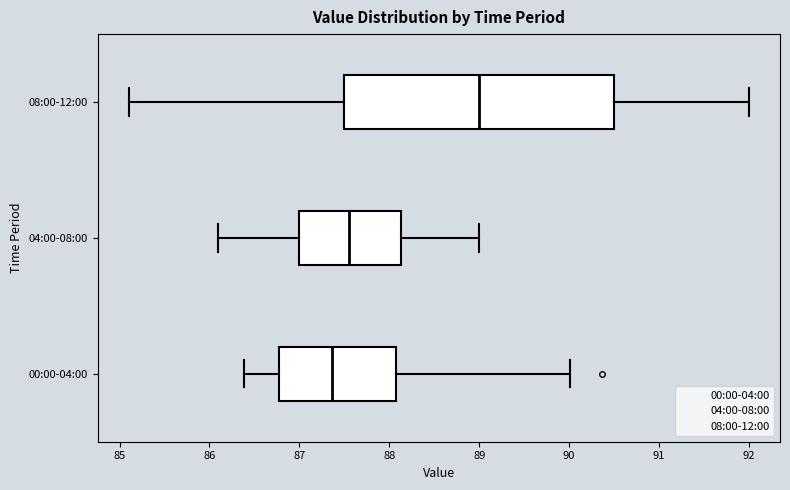

Where is the left edge of the box for 08:00-12:00 on the x-axis? The values are not printed on the chart, so give them approximately, as read against the axis.

87.5